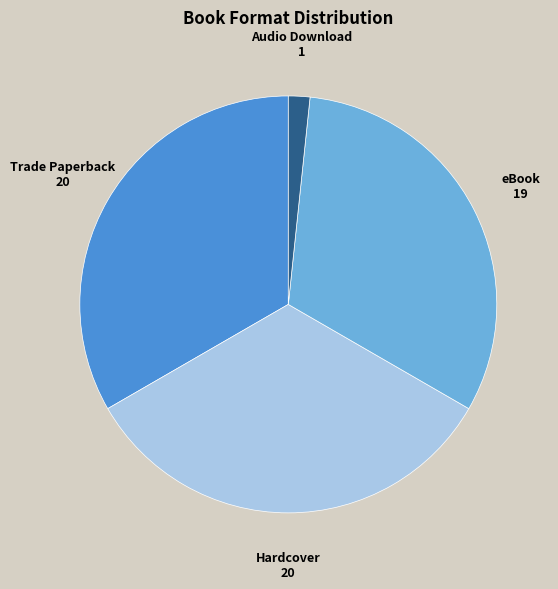

How many segments does this pie chart have?

4